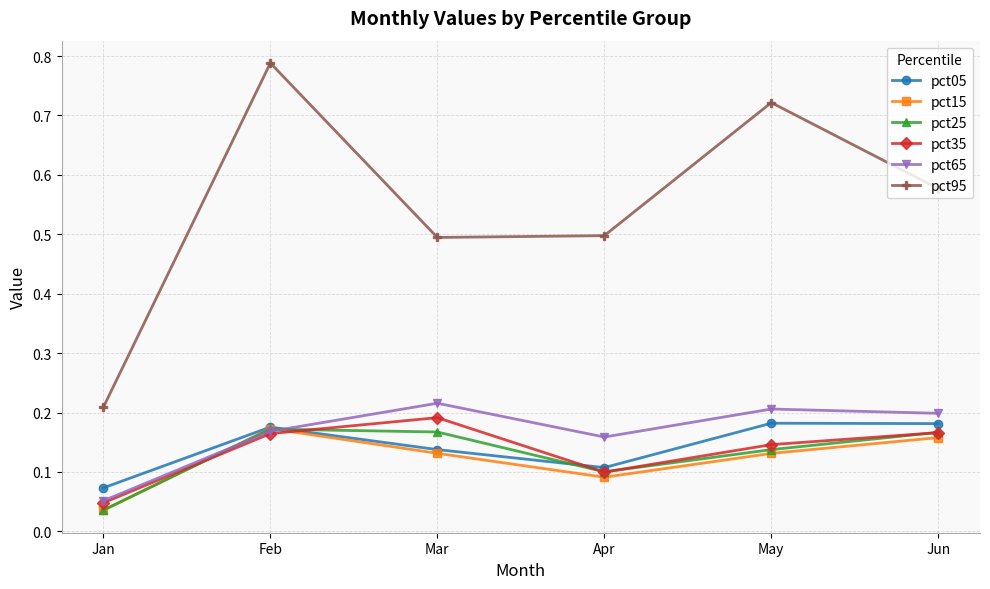

What is the total value across all series at May?

1.5